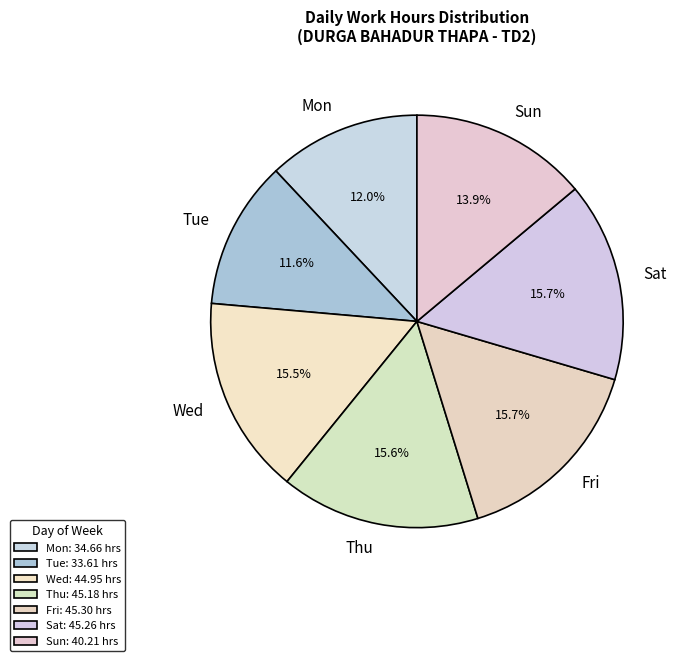

What percentage do Fri and Thu together represent?

31.3%